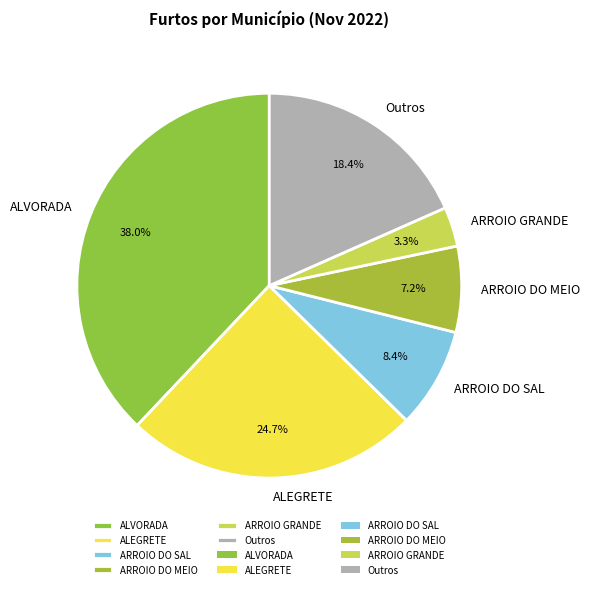

Does any single category account for the majority?

No